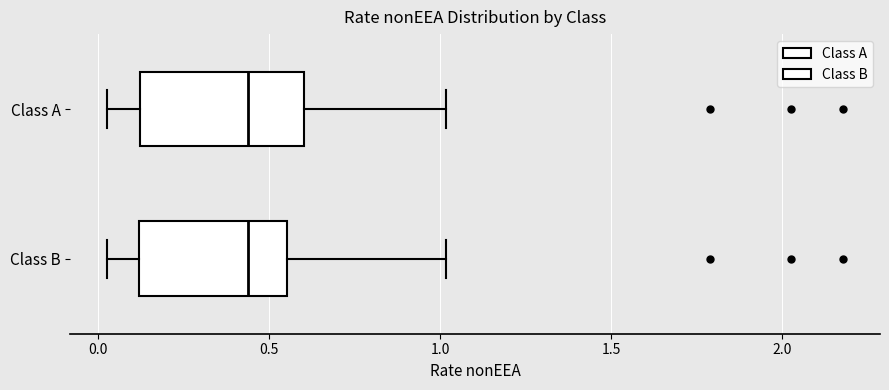

Reading bottom to top, transcribe this box plot: for each box, give where its median line is, the range the box spans, and where its two whiskers end, as read against the x-axis. The values are not printed on the chart, so give them approximately, as read against the axis.

Class B: median 0.45, box 0.10 to 0.55, whiskers 0.05 to 1.00
Class A: median 0.45, box 0.10 to 0.60, whiskers 0.05 to 1.00